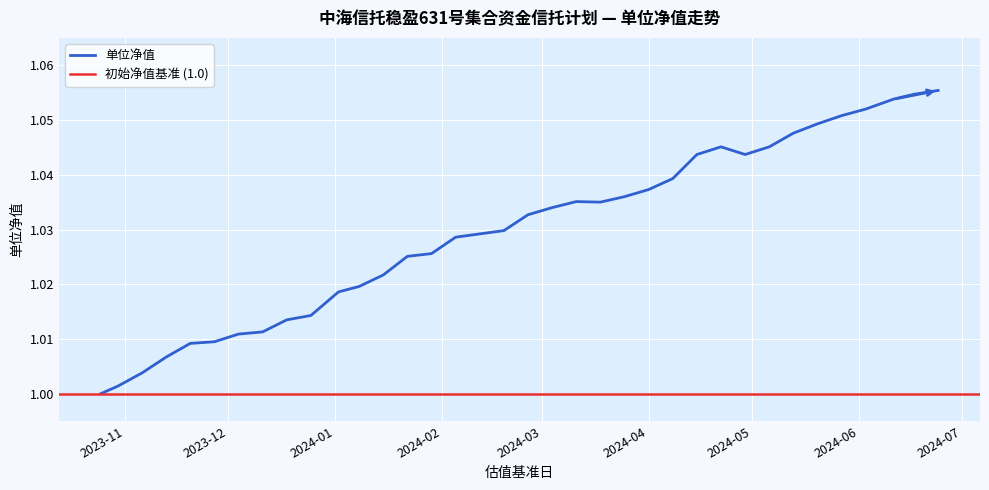

Where is the first local maximum?

2024-03-11